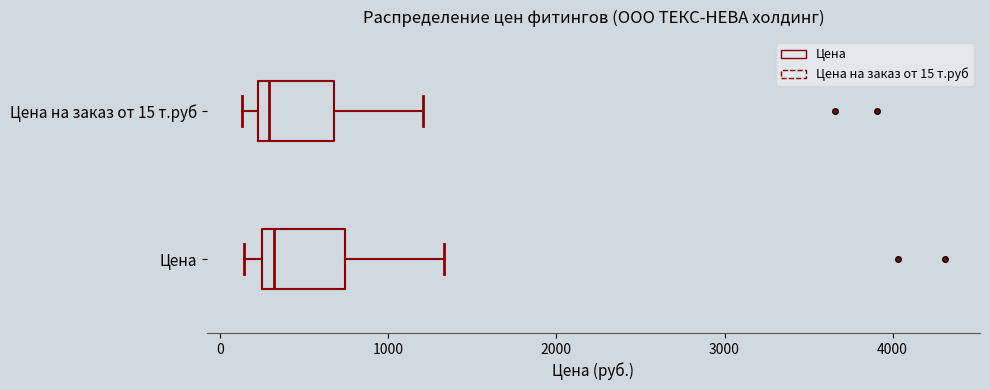

Where does the median line of the box for Цена sit on the x-axis? The values are not printed on the chart, so give them approximately, as read against the axis.

300